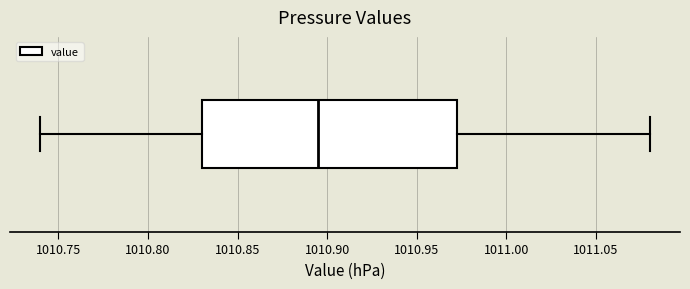

Where does the median line of the box sit on the x-axis? The values are not printed on the chart, so give them approximately, as read against the axis.

1010.895